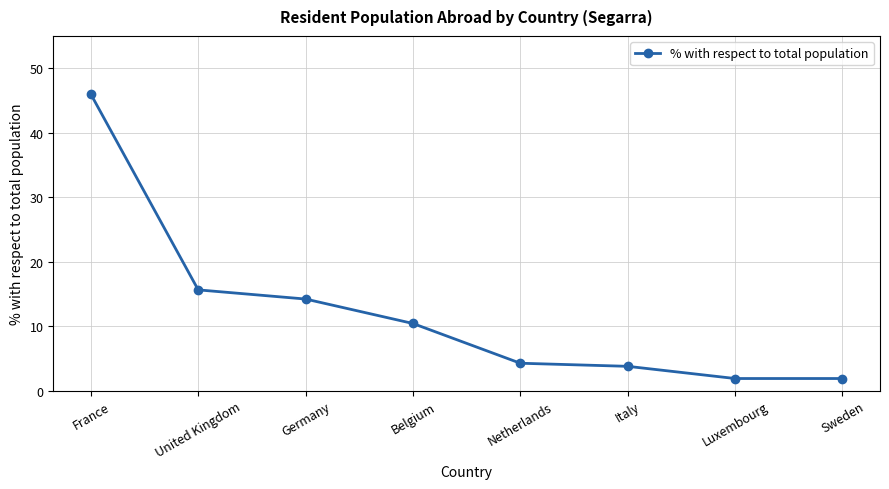

True or false: the data has more than 1 interior local peaks.

False